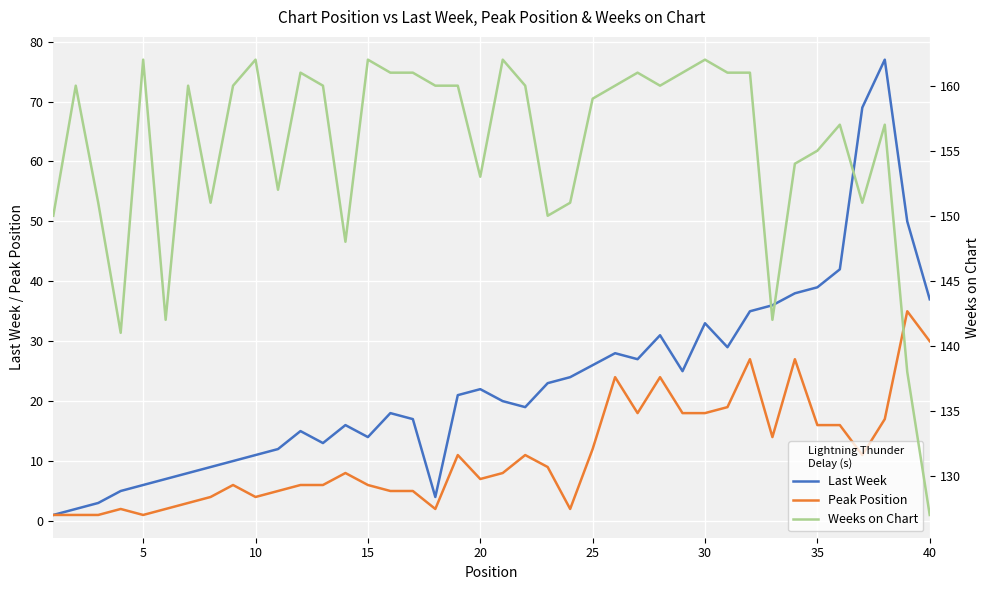

What is the total value across all series at 28?

204